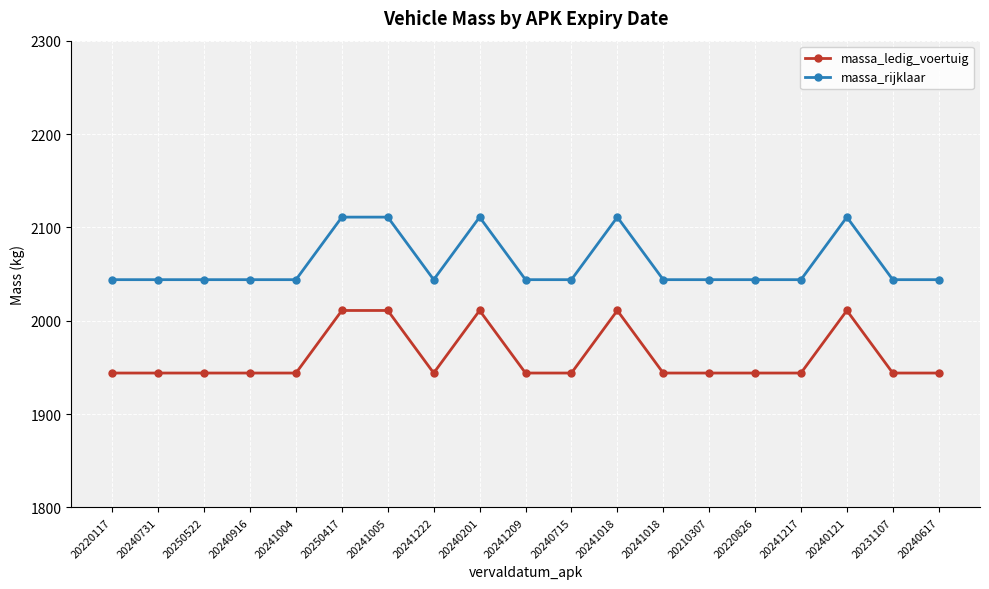

At which label does massa_rijklaar reach its peak?

20250417